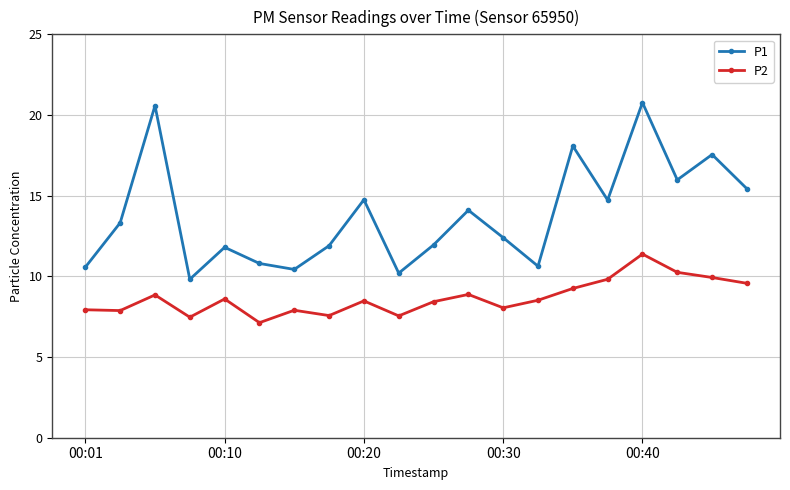

True or false: P1 has more than 1 points higher than both neighbors.

True